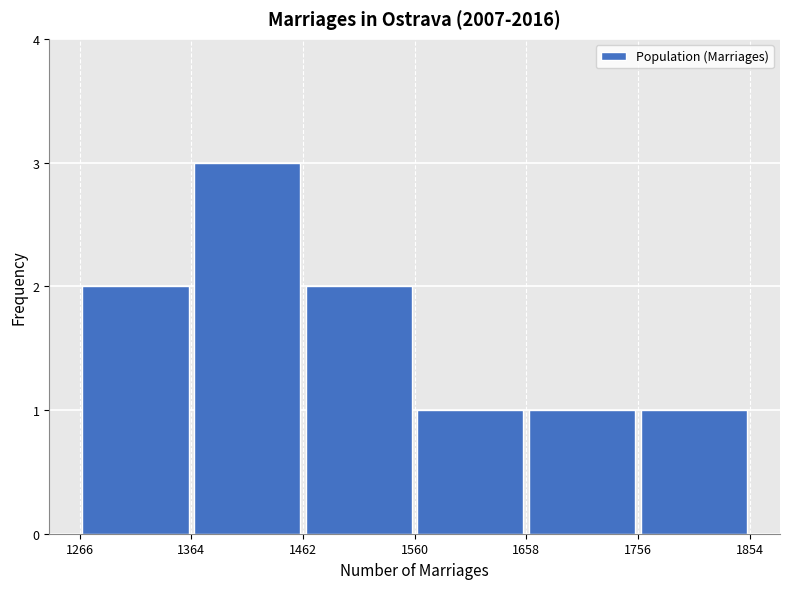

Reading left to right, list every bar in this chart as the range it spans on the x-axis followed by its height. The values are not printed on the chart, so give them approximately, as read against the axis.

1266 to 1364: 2
1364 to 1462: 3
1462 to 1560: 2
1560 to 1658: 1
1658 to 1756: 1
1756 to 1854: 1